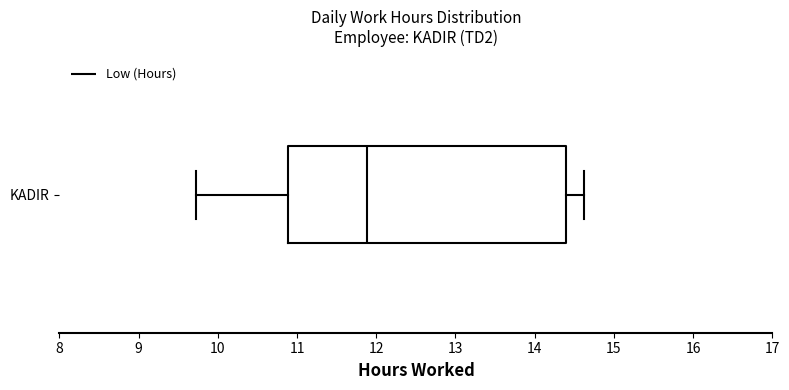

Where is the left edge of the box for KADIR on the x-axis? The values are not printed on the chart, so give them approximately, as read against the axis.

10.9